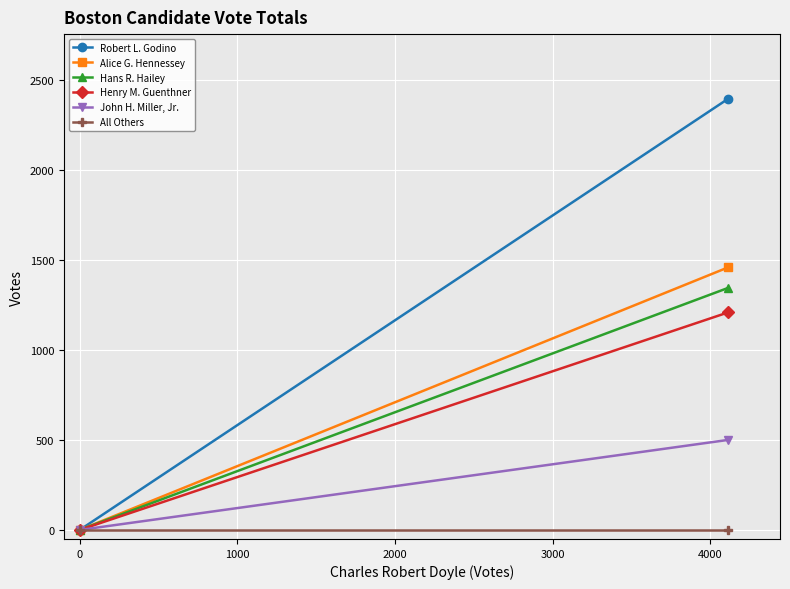

What are all the series names shown in the legend?

Robert L. Godino, Alice G. Hennessey, Hans R. Hailey, Henry M. Guenthner, John H. Miller, Jr., All Others